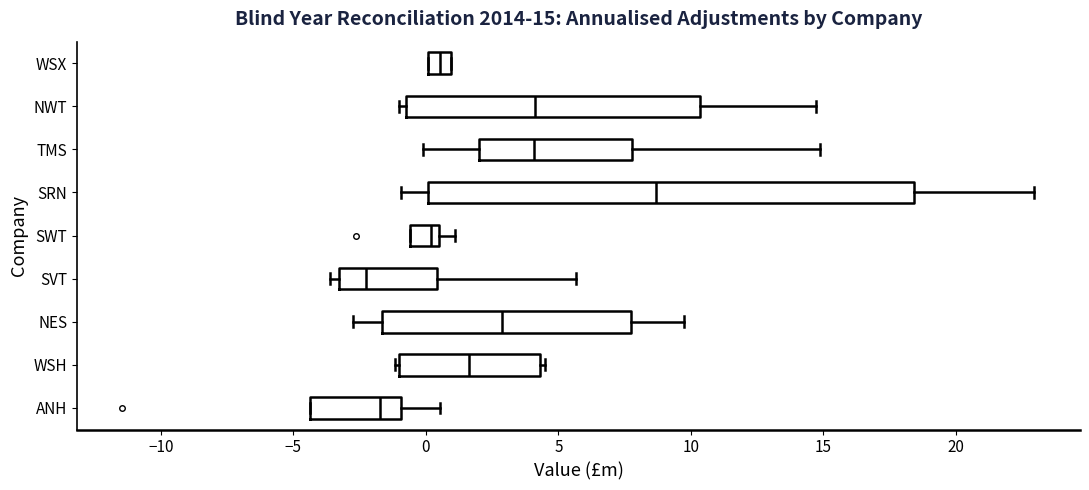

Which box is the widest, from its left edge to its right edge?

SRN